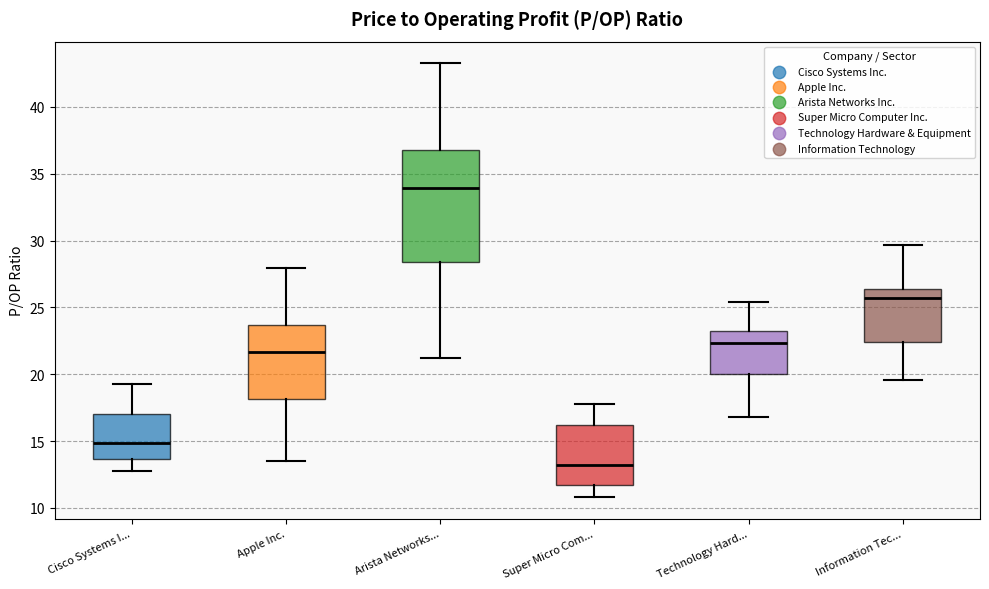

Comparing the boxes themselves (not the whiskers), which one is the tallest?

Arista Networks...